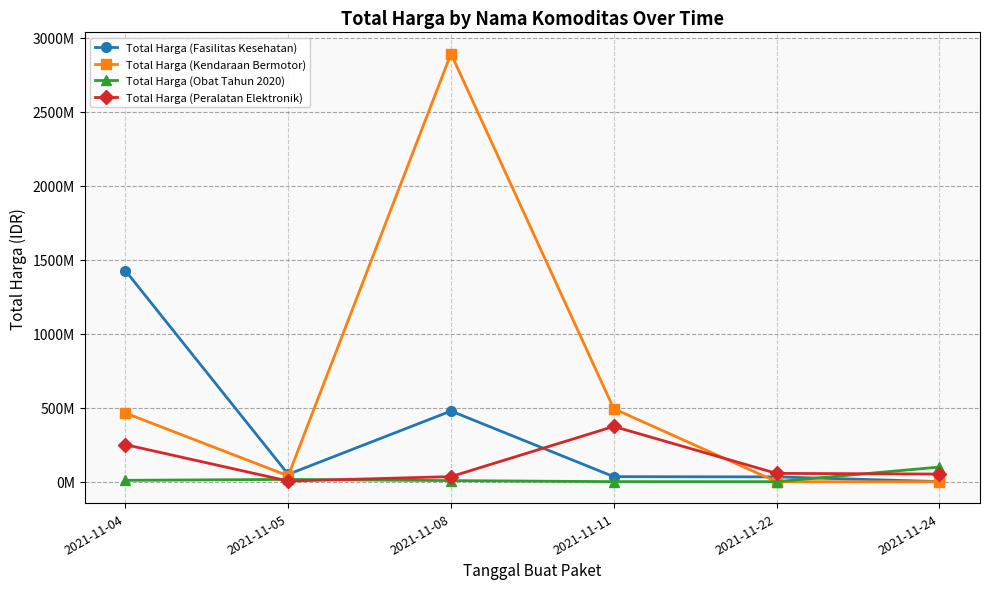

Reading left to right, what are all the values shown in this chart?

Total Harga (Fasilitas Kesehatan): 1425867900	49730040	477600000	34000000	32441200	577875
Total Harga (Kendaraan Bermotor): 464002100	39440000	2892122000	493000000	0	0
Total Harga (Obat Tahun 2020): 9180000	15513960	7401240	333600	78000	98772570
Total Harga (Peralatan Elektronik): 250350000	4350000	34292000	373404000	56152800	51601000